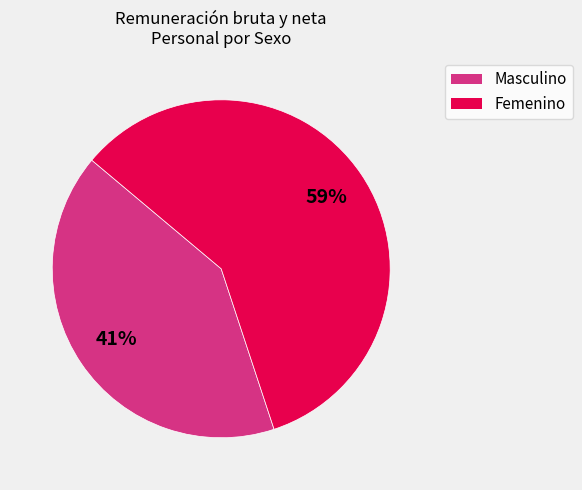

Rank the categories by value from highest to lowest.

Femenino, Masculino